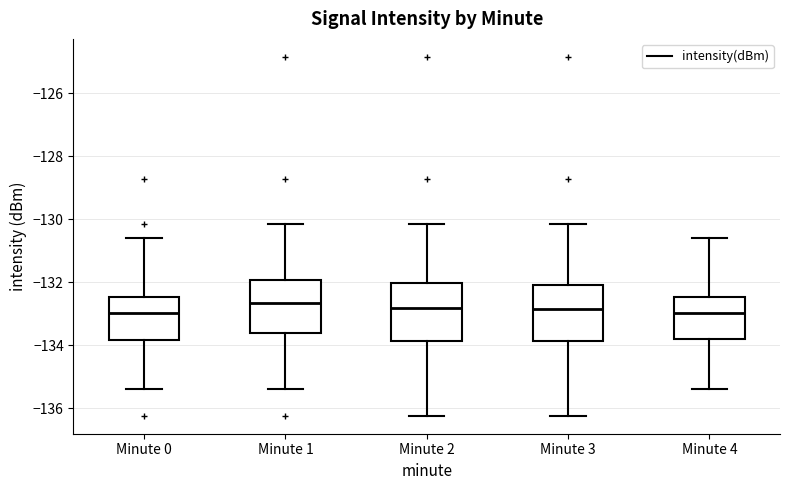

Where does the upper whisker of the box for Minute 0 end on the y-axis? The values are not printed on the chart, so give them approximately, as read against the axis.

-130.6